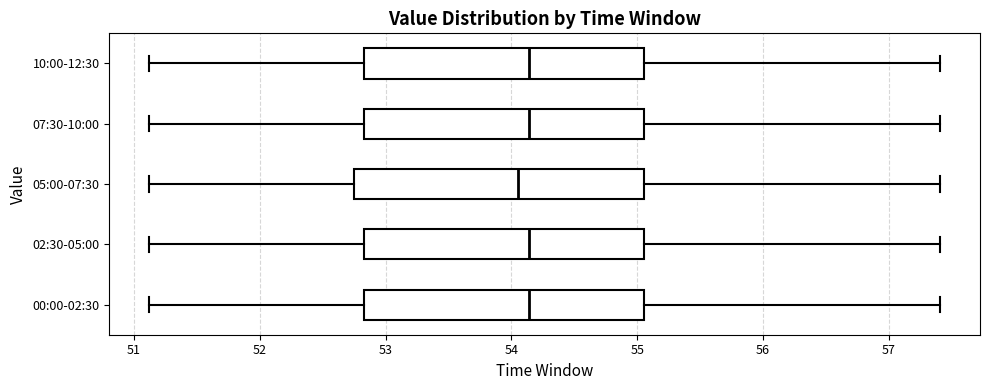

Reading bottom to top, read every box against the x-axis: the position of its median line, the range the box covers, and the ends of its whiskers. The values are not printed on the chart, so give them approximately, as read against the axis.

00:00-02:30: median 54.1, box 52.8 to 55.1, whiskers 51.1 to 57.4
02:30-05:00: median 54.1, box 52.8 to 55.1, whiskers 51.1 to 57.4
05:00-07:30: median 54.1, box 52.8 to 55.1, whiskers 51.1 to 57.4
07:30-10:00: median 54.1, box 52.8 to 55.1, whiskers 51.1 to 57.4
10:00-12:30: median 54.1, box 52.8 to 55.1, whiskers 51.1 to 57.4